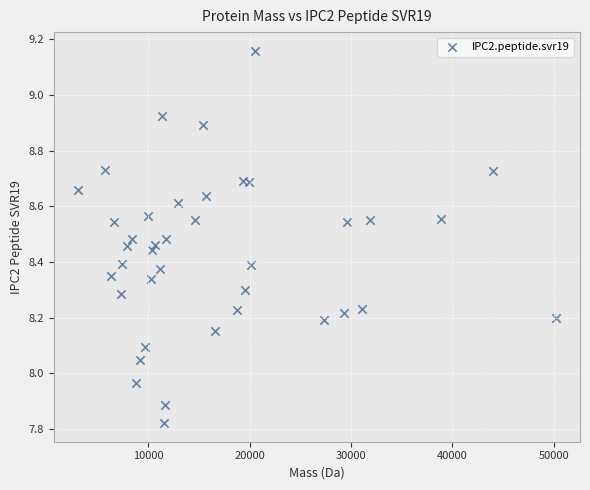

What is the range of Y values (max minus min)?

1.3